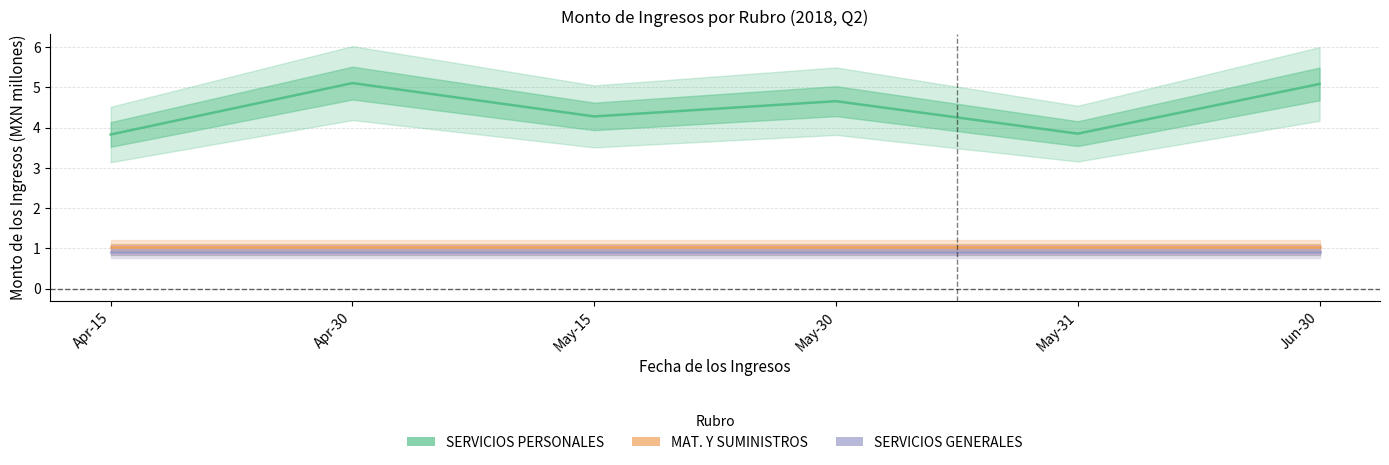

What is the difference between the highest and lowest values at May-30?

3.7